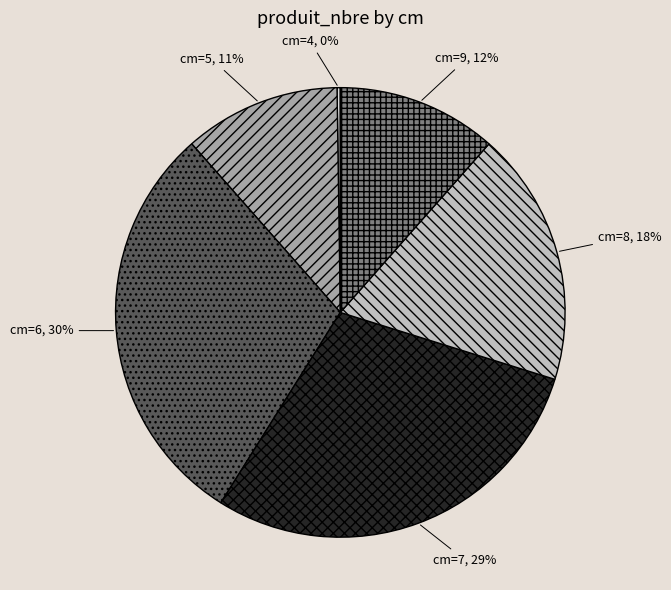

Is there any slice that represents more than half of the pie?

No